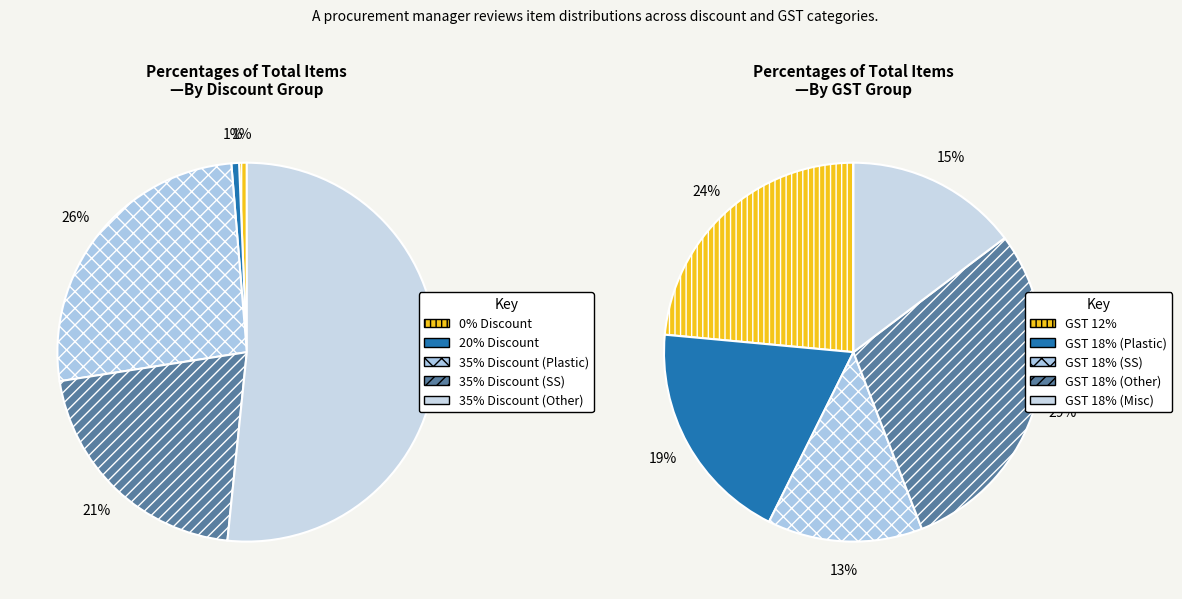

What percentage is the DiscountPer=35 slice, to the nearest percent?

52%